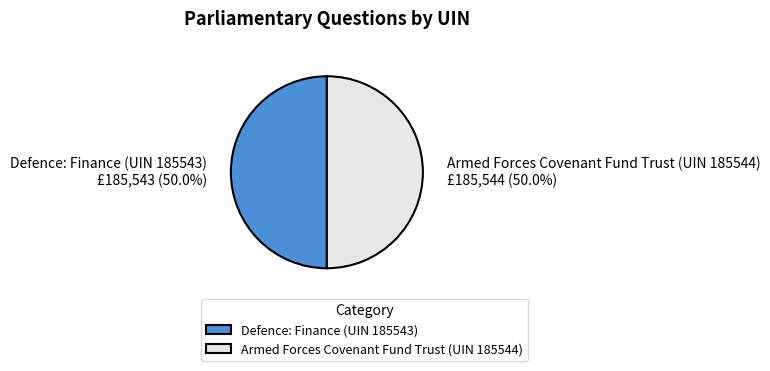

To the nearest percent, what is the average slice percentage?

50%